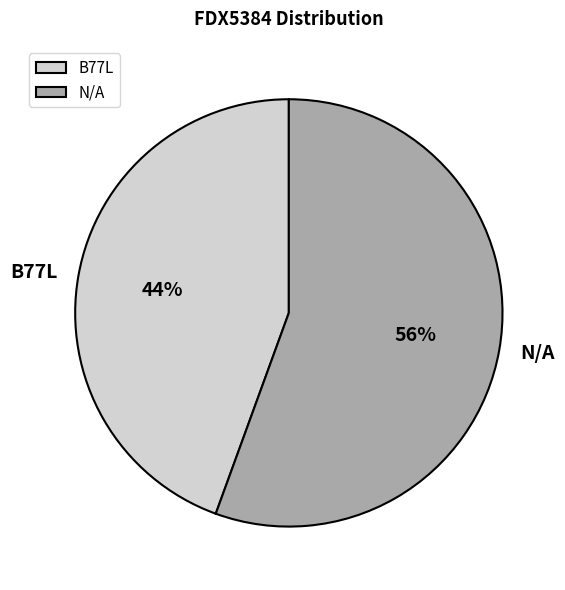

Does any single category account for the majority?

Yes